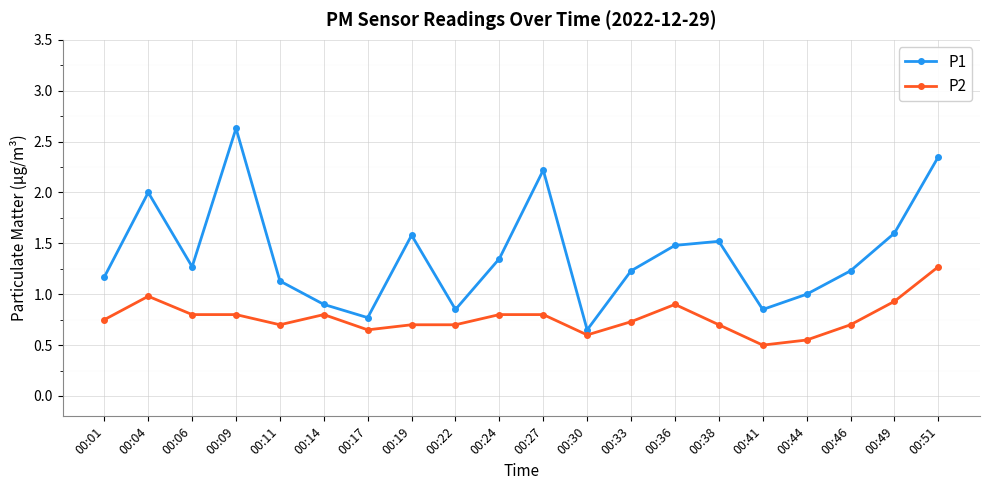

Where is P2 nearest to the value 0?

00:41